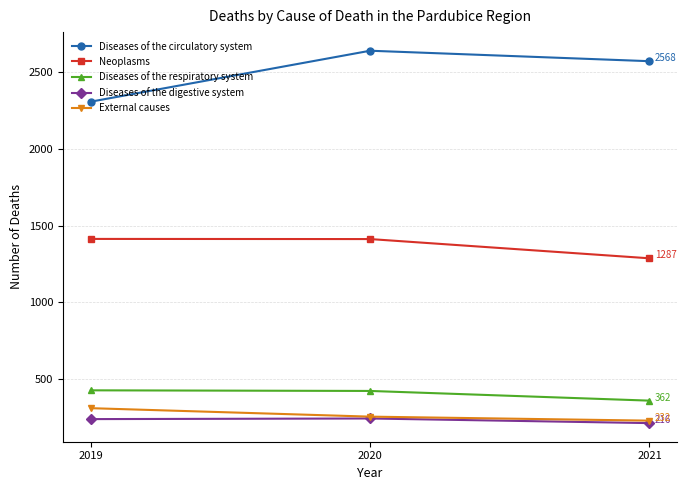

The value of Diseases of the respiratory system at 2020 is 425. True or false?

True